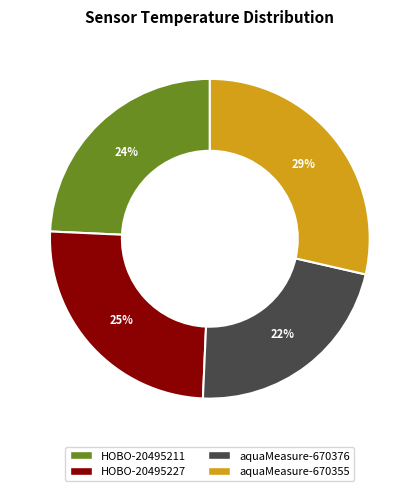

What is the smallest slice in the pie chart?

aquaMeasure-670376